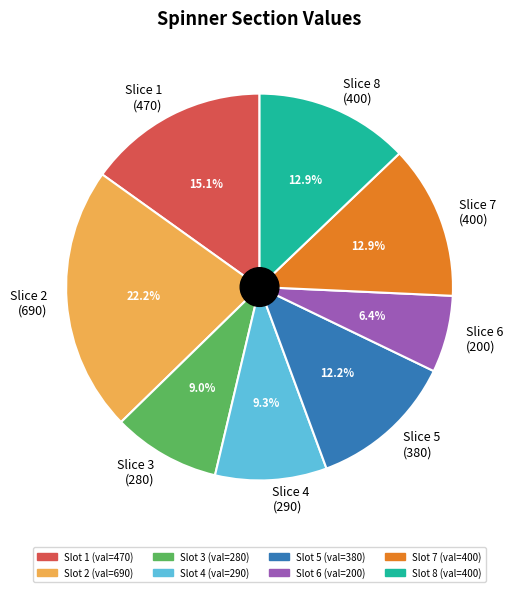

Which has a higher value, Slice 1 (470) or Slice 5 (380)?

Slice 1 (470)